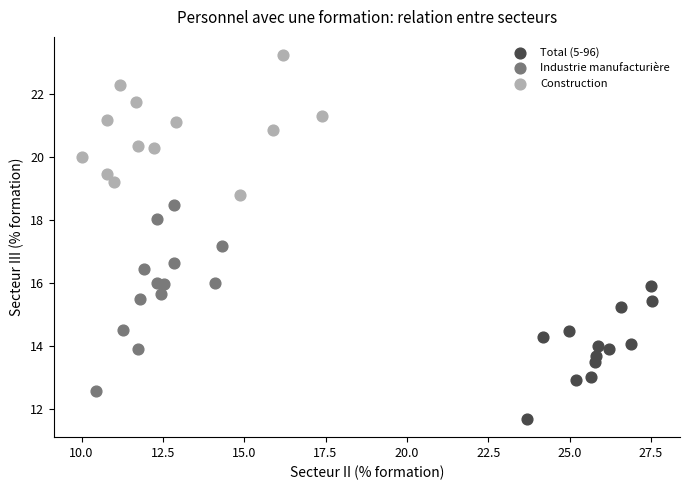

Which series has the widest spread of Y values?

Industrie manufacturière